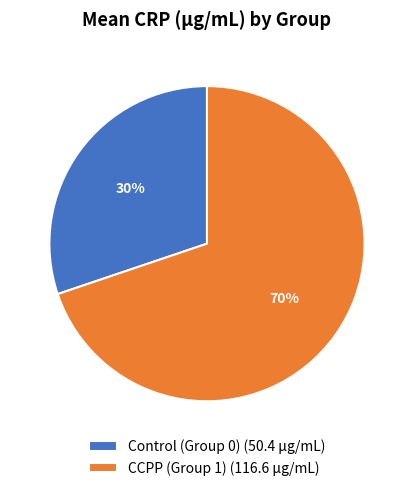

To the nearest percent, what is the average slice percentage?

50%